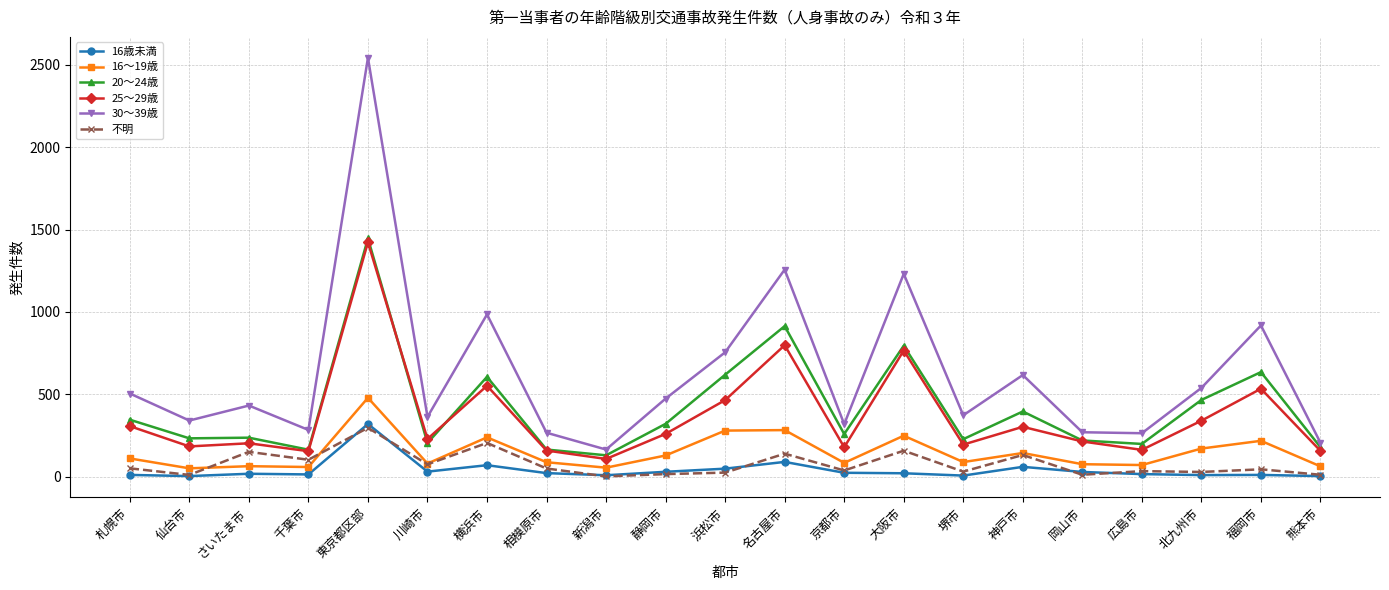

At which label does 25～29歳 reach its minimum?

新潟市